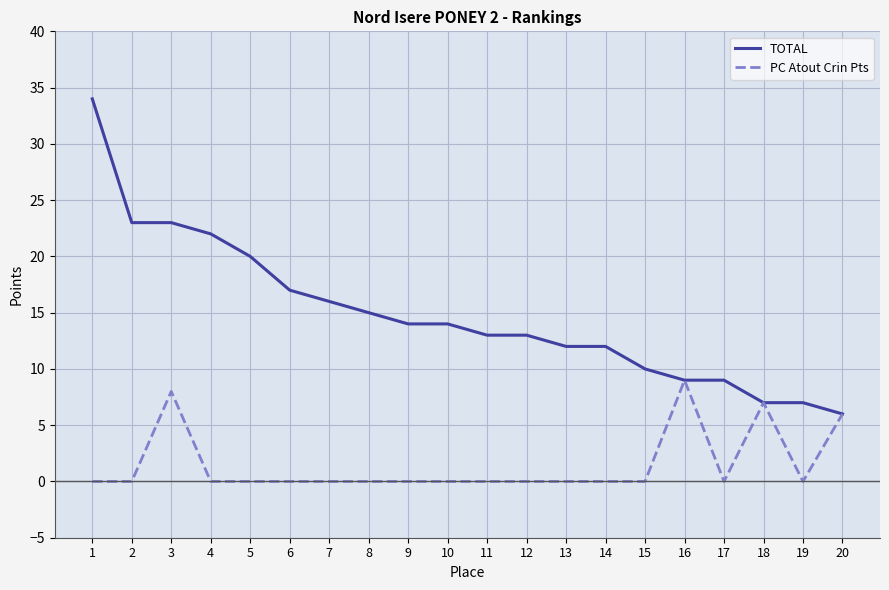

What is the average value of the TOTAL series?

15